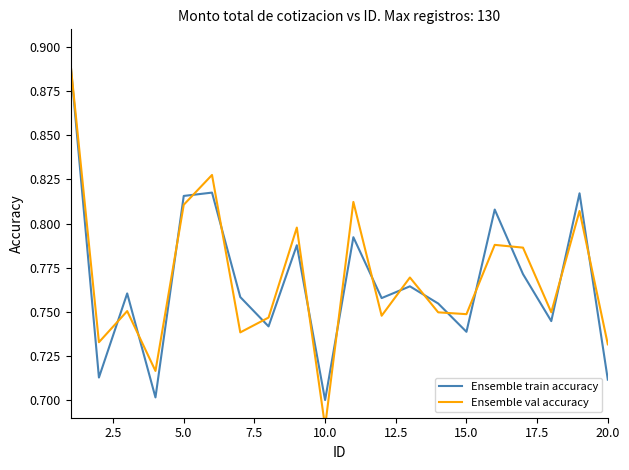

How many times do Ensemble val accuracy and Ensemble train accuracy cross each other?

16